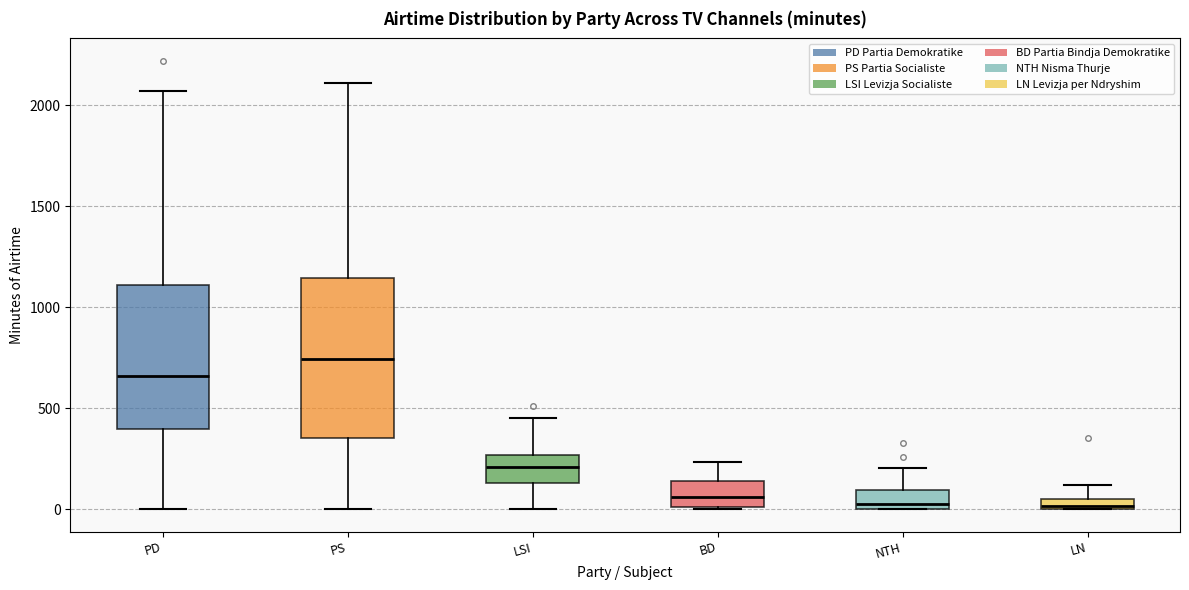

Which box has the highest median line?

PS